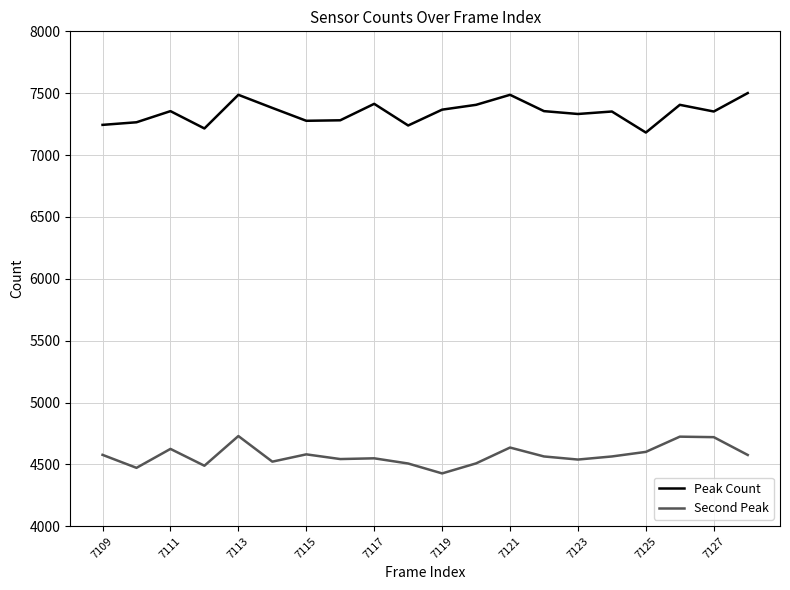

Rank the series by their maximum value, from highest to lowest.

Peak Count, Second Peak